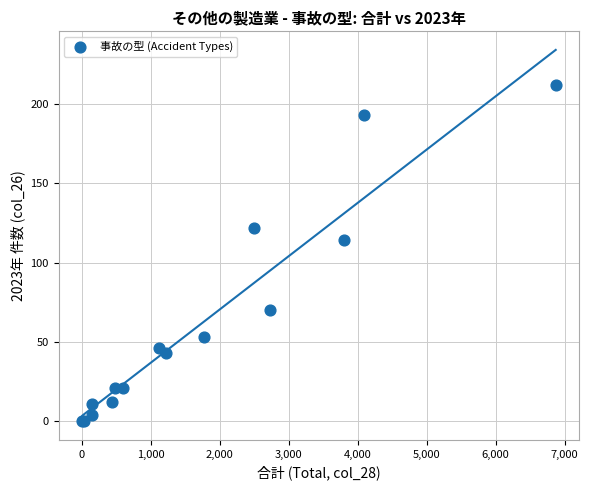

What Y value in the scatter plot is closest to 106?

114